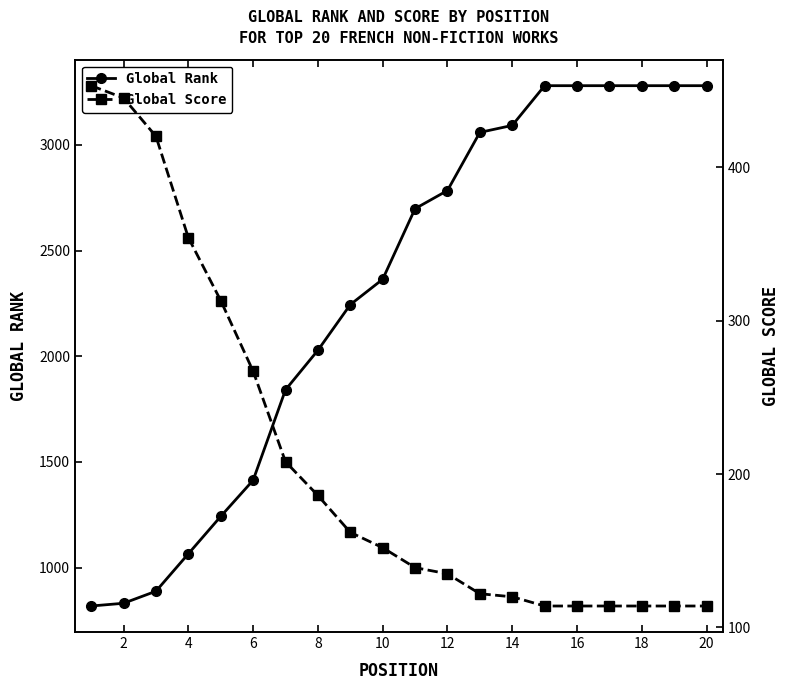

What is the highest value of the Global Rank series?

3280